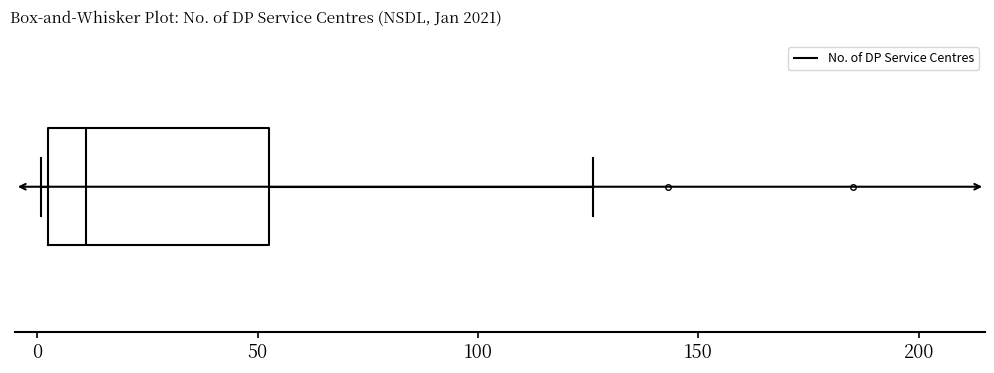

Read this box plot against the x-axis: the position of the median line, the range covered by the box, and the ends of both whiskers. The values are not printed on the chart, so give them approximately, as read against the axis.

median 10, box 5 to 55, whiskers 0 to 125